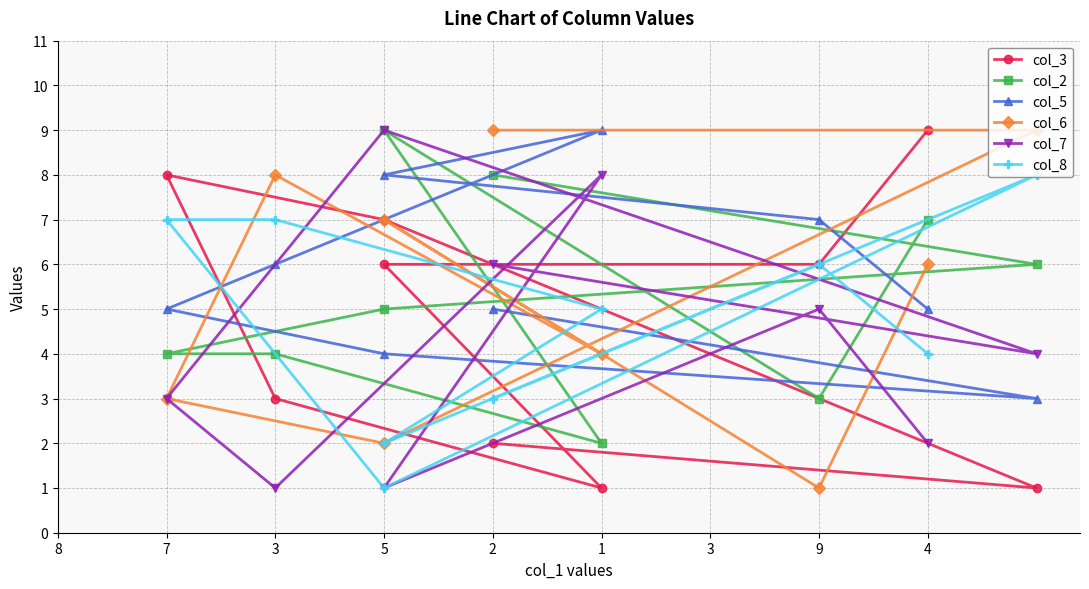

How many interior local valleys does the col_7 series have?

3